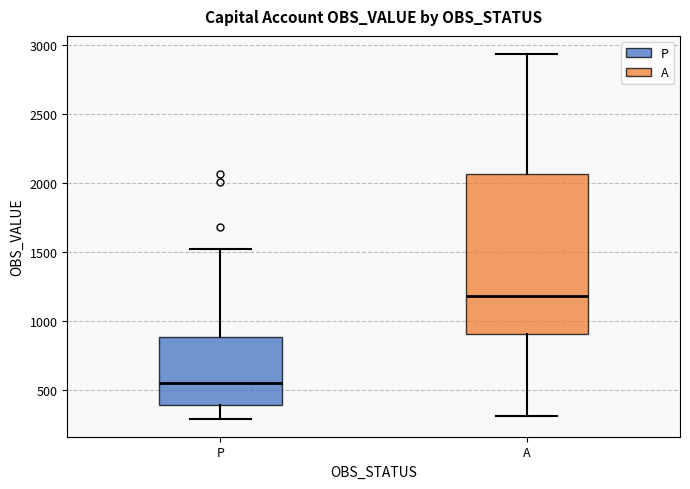

Comparing the boxes themselves (not the whiskers), which one is the tallest?

A